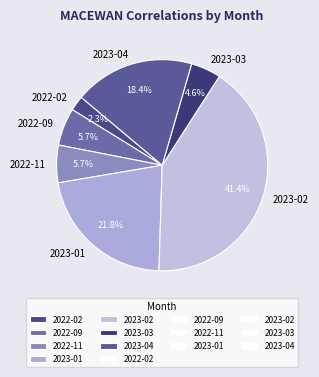

To the nearest percent, what is the average slice percentage?

14%